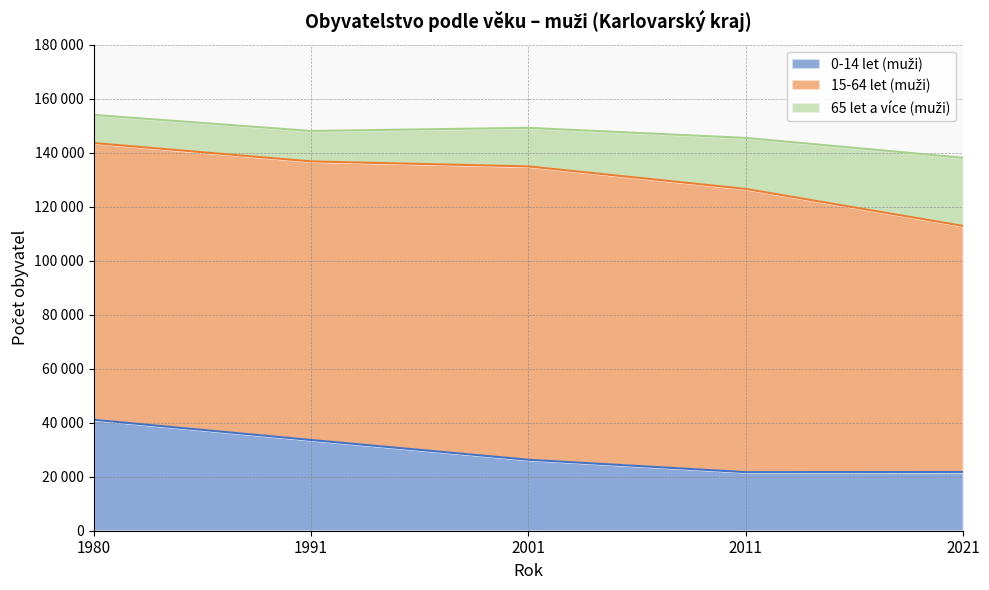

Which category has the lowest value in the 0-14 let (muži) series?

2011